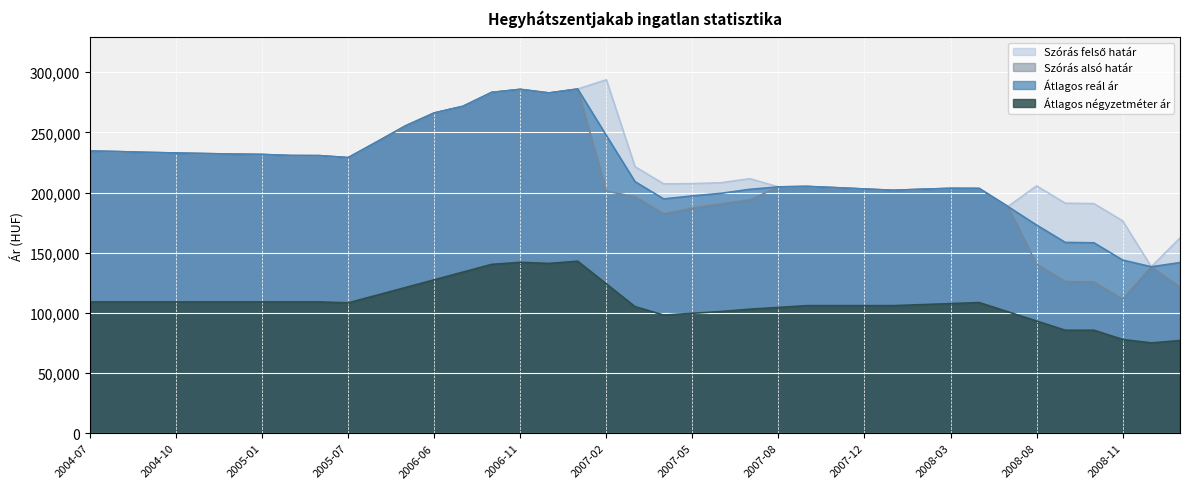

What is the difference between the Szórás felső határ values at 2004-08 and 2007-07?

22512